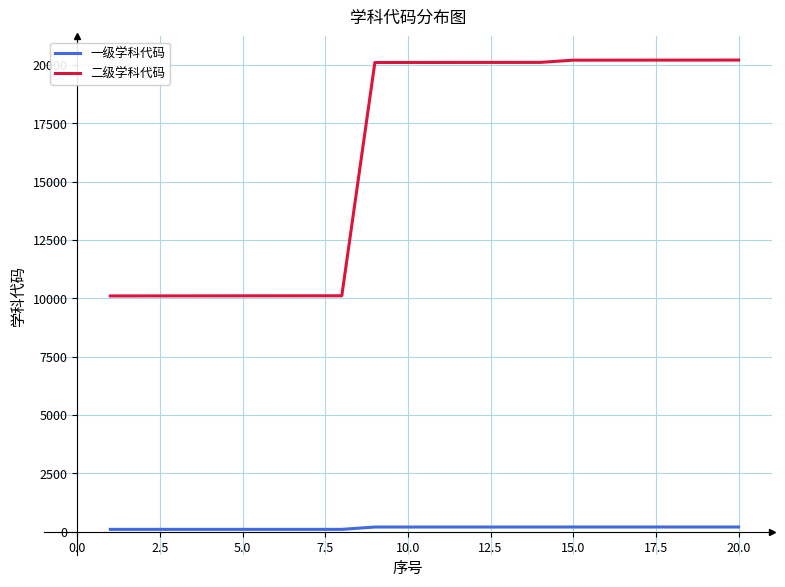

Rank the series by their average value, from lowest to highest.

一级学科代码, 二级学科代码